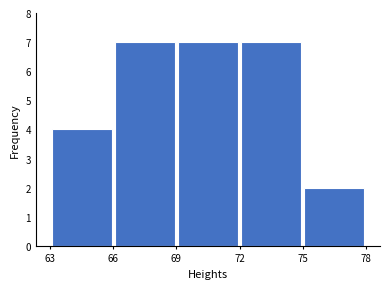

What is the height of the bar covering 69 to 72 on the x-axis? The values are not printed on the chart, so give them approximately, as read against the axis.

7